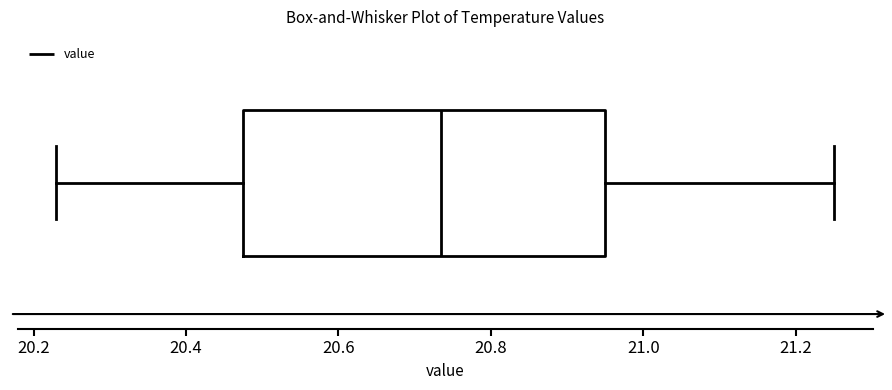

Where does the left whisker of the box end on the x-axis? The values are not printed on the chart, so give them approximately, as read against the axis.

20.24